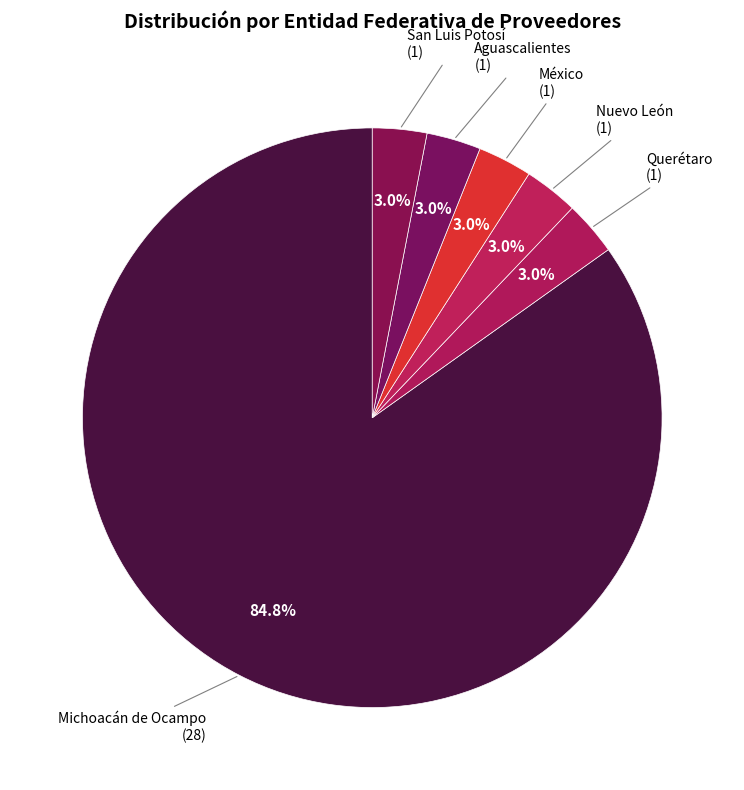

Which slice is the largest?

Michoacán de Ocampo